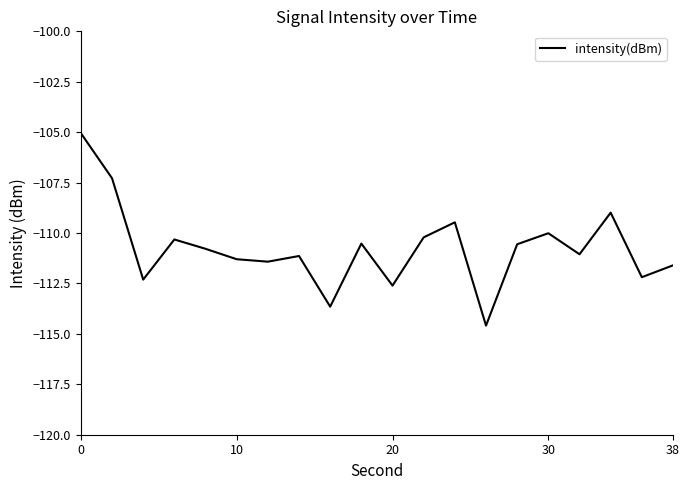

Does the chart display data point markers on the line(s)?

No